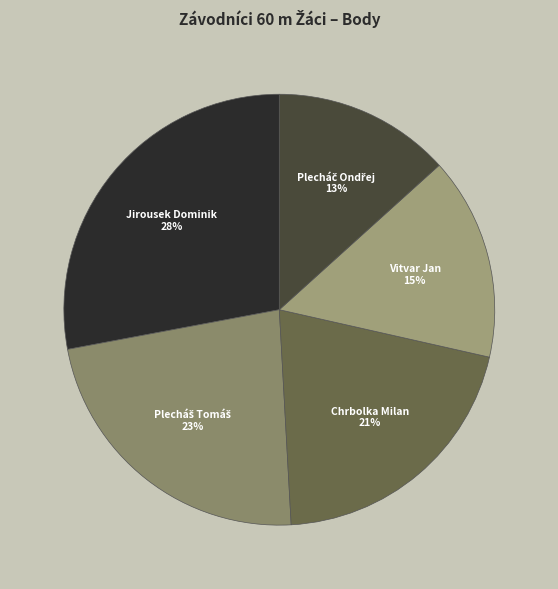

Count the number of slices in the pie.

5